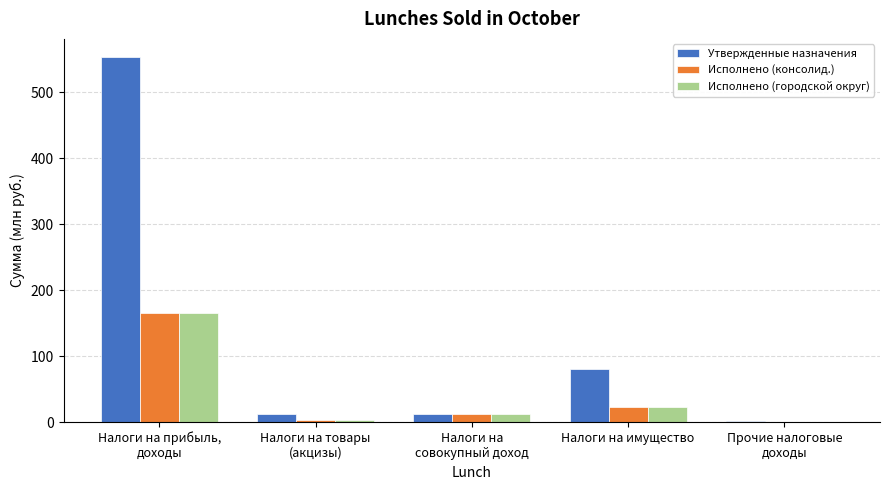

Which series has the largest total across all categories?

Утвержденные назначения